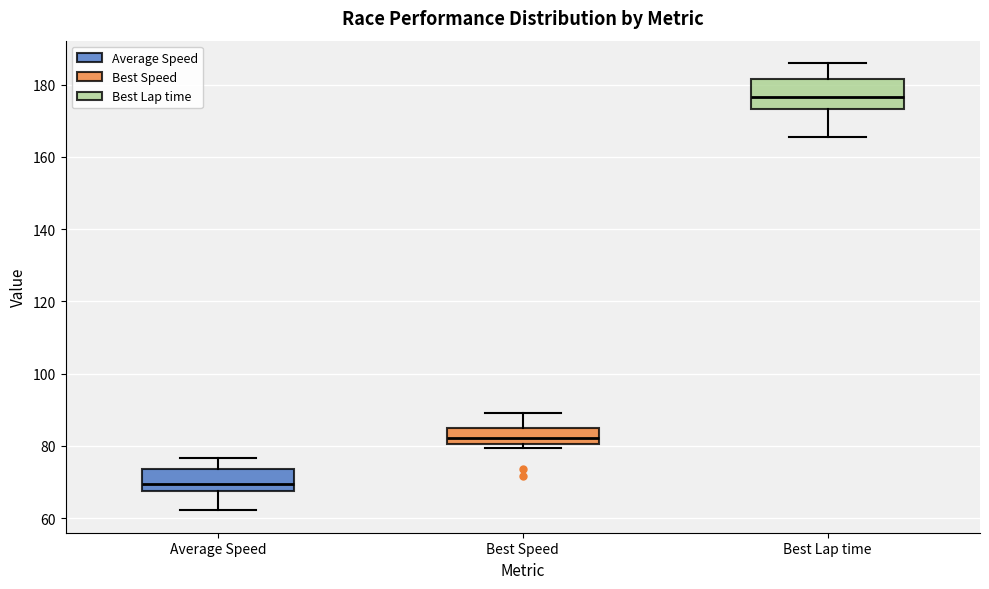

Where is the upper edge of the box for Best Speed on the y-axis? The values are not printed on the chart, so give them approximately, as read against the axis.

86